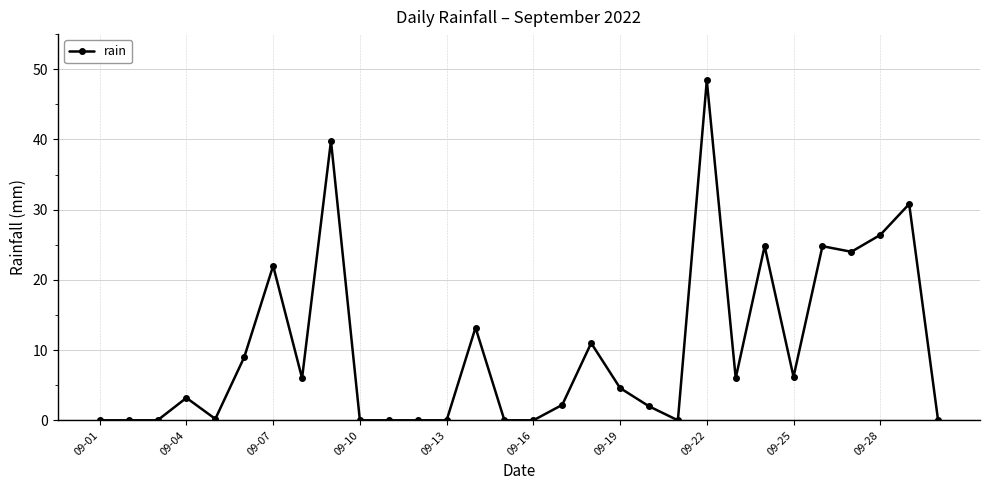

What is the maximum value shown in the chart?

48.4